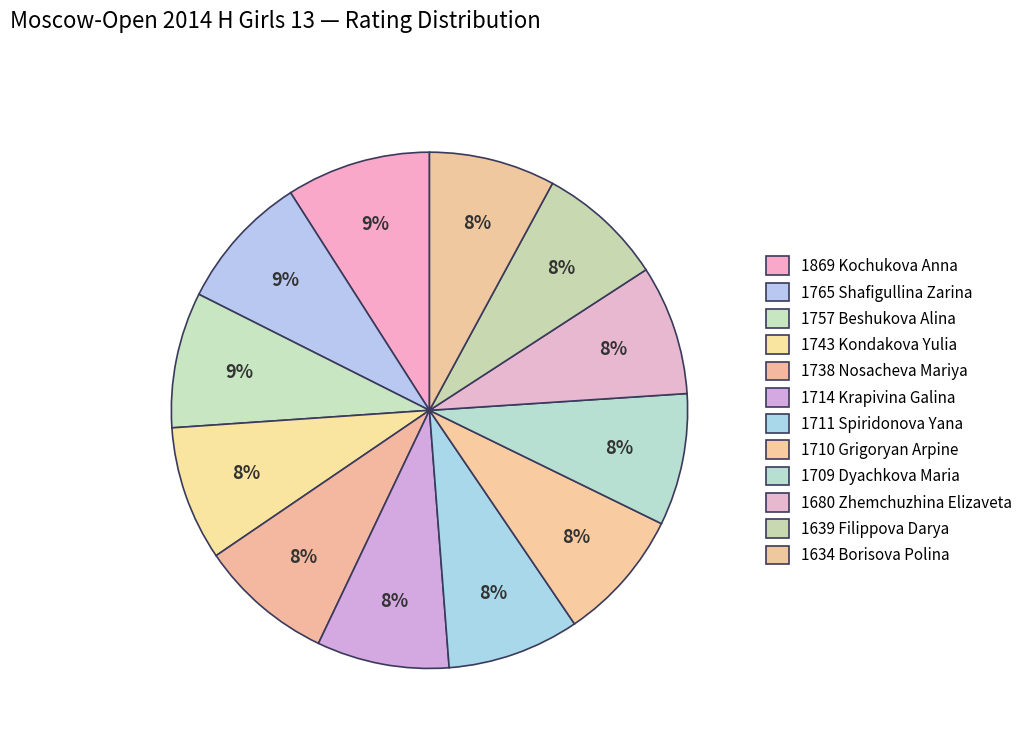

Which slice is the smallest?

Borisova Polina